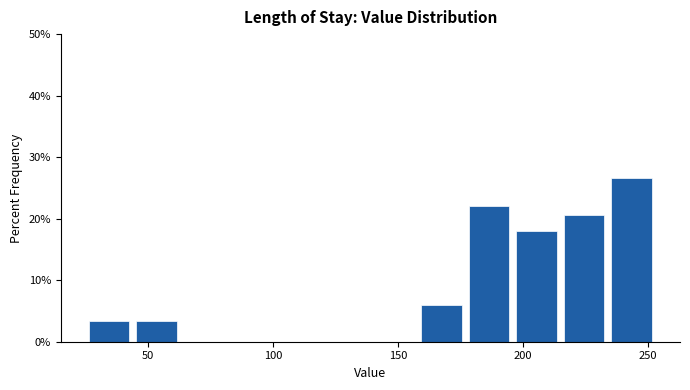

Around what value on the x-axis is the tallest bar? Give the approximate position of its centre, as read against the axis.

245